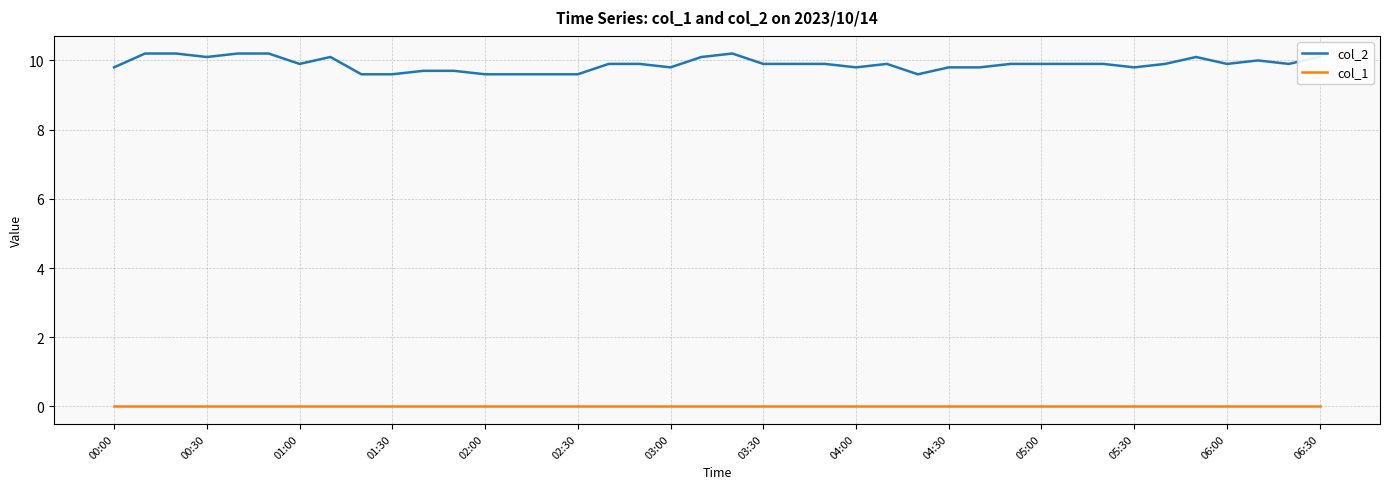

True or false: col_2 and col_1 intersect in this chart.

False